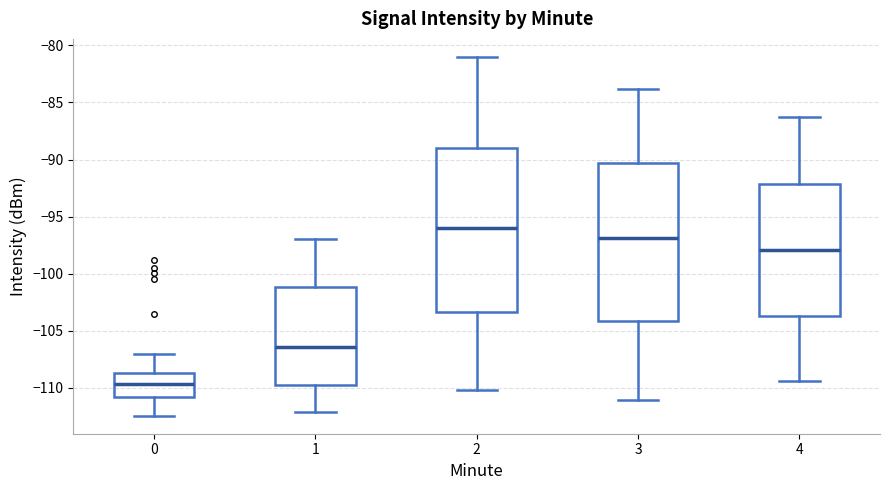

Reading left to right, transcribe this box plot: for each box, give where its median line is, the range the box spans, and where its two whiskers end, as read against the y-axis. The values are not printed on the chart, so give them approximately, as read against the axis.

0: median -109.5, box -111.0 to -108.5, whiskers -112.5 to -107.0
1: median -106.5, box -109.5 to -101.0, whiskers -112.0 to -97.0
2: median -96.0, box -103.5 to -89.0, whiskers -110.0 to -81.0
3: median -97.0, box -104.0 to -90.5, whiskers -111.0 to -84.0
4: median -98.0, box -103.5 to -92.0, whiskers -109.5 to -86.5